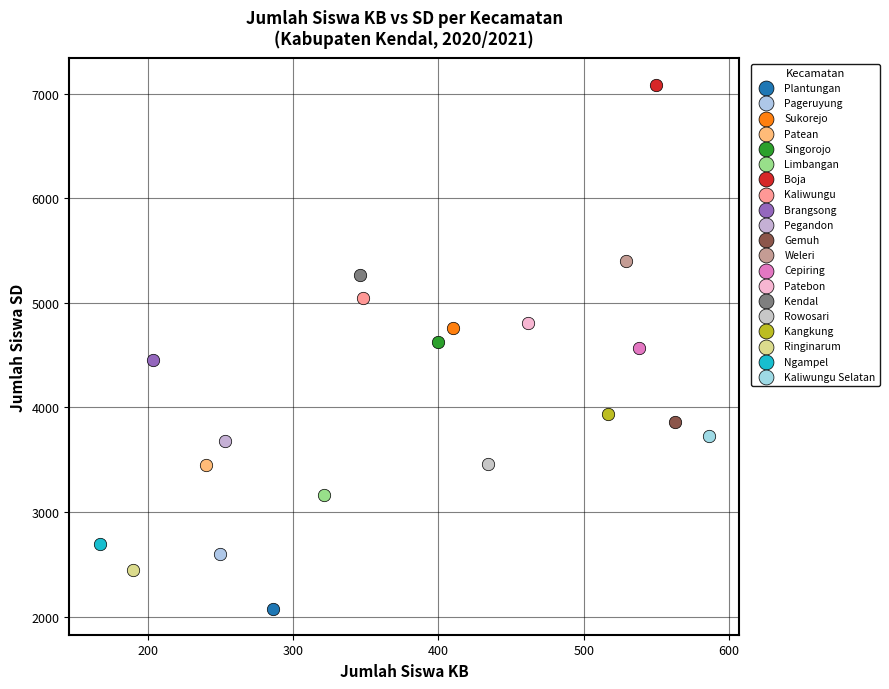

What are all the series names shown in the legend?

Plantungan, Pageruyung, Sukorejo, Patean, Singorojo, Limbangan, Boja, Kaliwungu, Brangsong, Pegandon, Gemuh, Weleri, Cepiring, Patebon, Kendal, Rowosari, Kangkung, Ringinarum, Ngampel, Kaliwungu Selatan